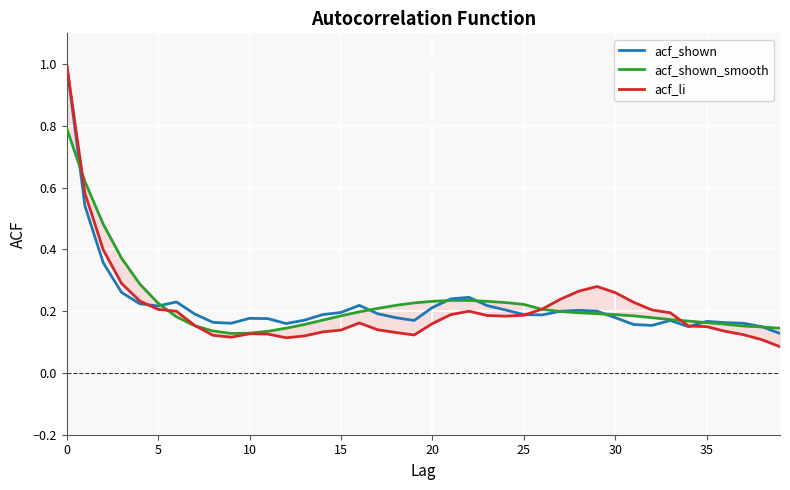

What is the maximum value for acf_shown?

1.0